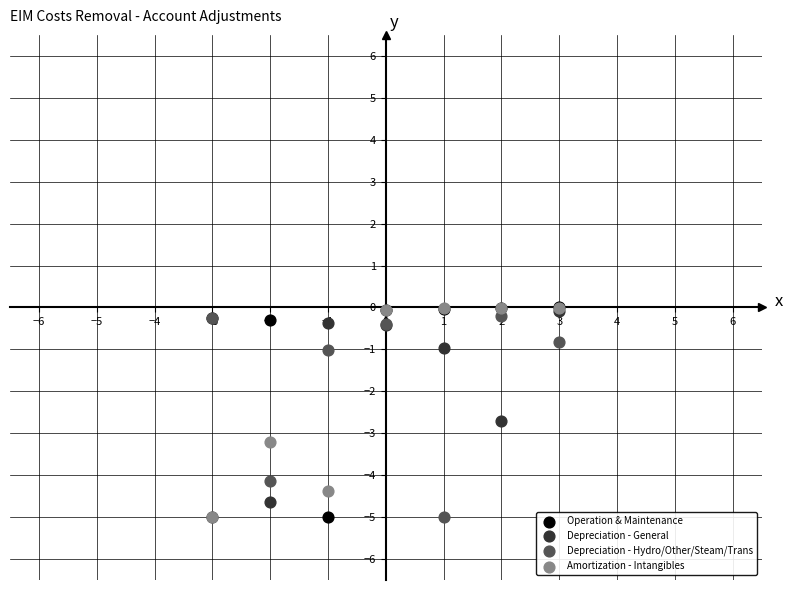

Across all series, what Y value is closest to -2?

-2.7